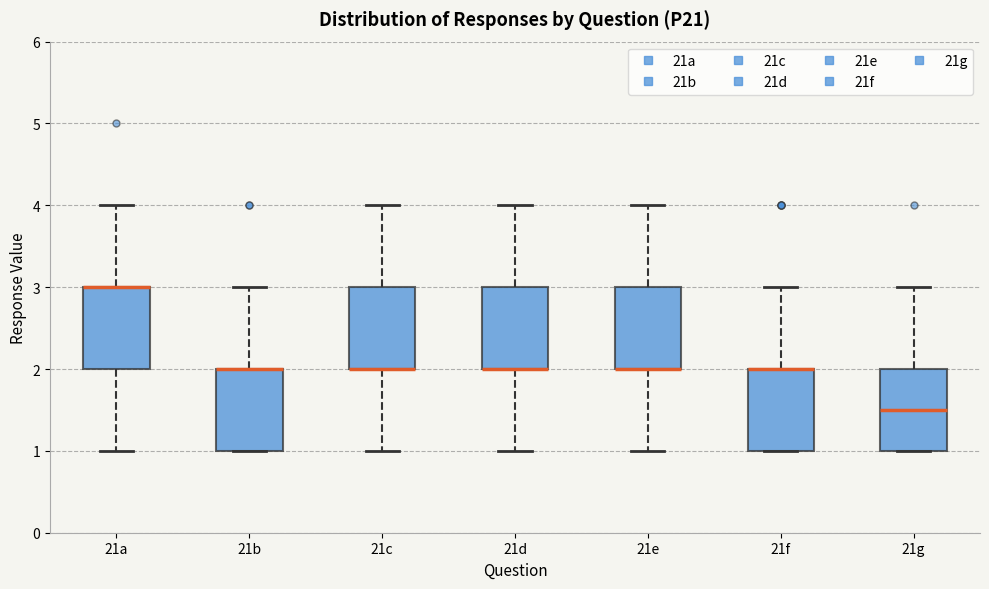

Reading left to right, transcribe this box plot: for each box, give where its median line is, the range the box spans, and where its two whiskers end, as read against the y-axis. The values are not printed on the chart, so give them approximately, as read against the axis.

21a: median 3.0 (drawn on the box's upper edge), box 2.0 to 3.0, whiskers 1.0 to 4.0
21b: median 2.0 (drawn on the box's upper edge), box 1.0 to 2.0, whiskers 1.0 to 3.0
21c: median 2.0 (drawn on the box's lower edge), box 2.0 to 3.0, whiskers 1.0 to 4.0
21d: median 2.0 (drawn on the box's lower edge), box 2.0 to 3.0, whiskers 1.0 to 4.0
21e: median 2.0 (drawn on the box's lower edge), box 2.0 to 3.0, whiskers 1.0 to 4.0
21f: median 2.0 (drawn on the box's upper edge), box 1.0 to 2.0, whiskers 1.0 to 3.0
21g: median 1.5, box 1.0 to 2.0, whiskers 1.0 to 3.0